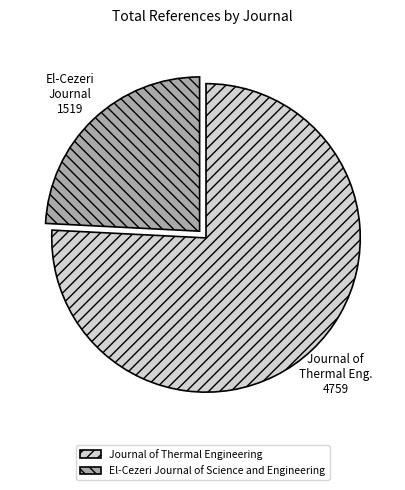

Rank the categories by value from lowest to highest.

El-Cezeri Journal of Science and Engineering, Journal of Thermal Engineering